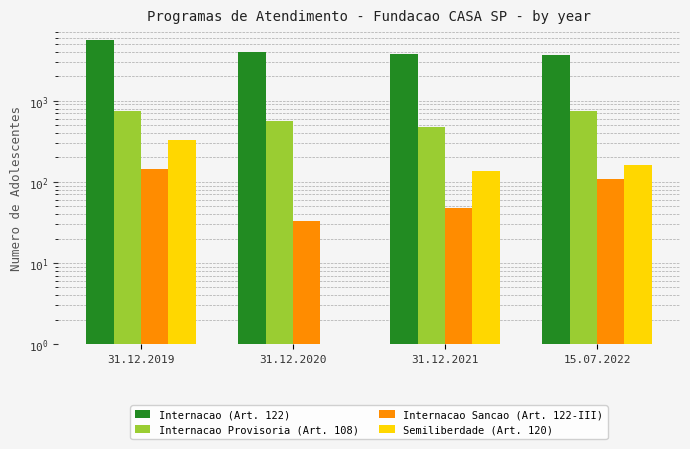

Rank the series by their maximum value, from lowest to highest.

Internacao Sancao (Art. 122-III), Semiliberdade (Art. 120), Internacao Provisoria (Art. 108), Internacao (Art. 122)